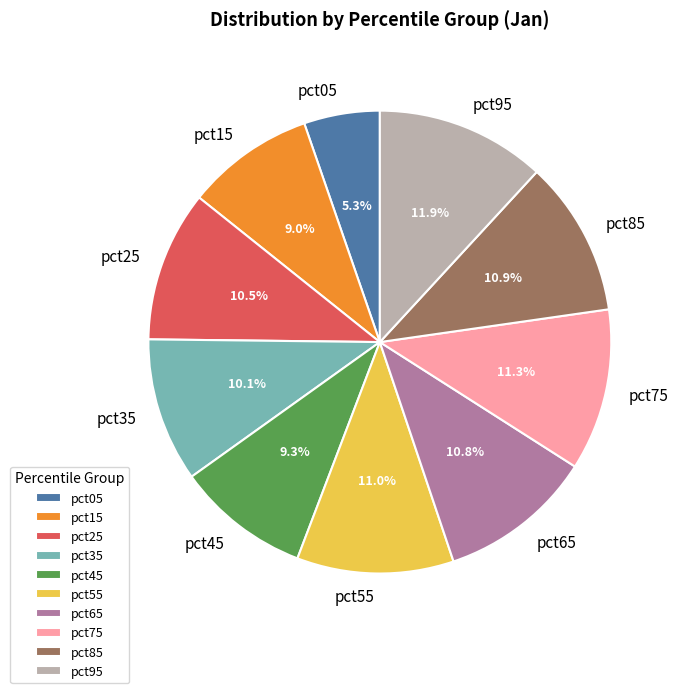

True or false: pct95 accounts for 1% of the total.

False